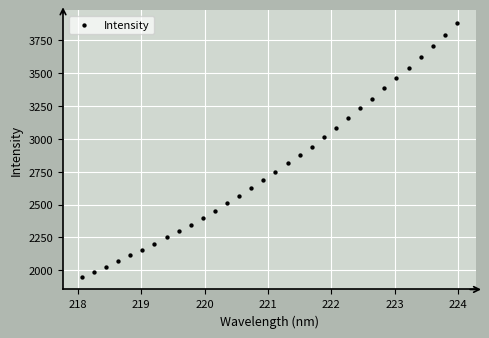

What is the range of Y values (max minus min)?

1934.6